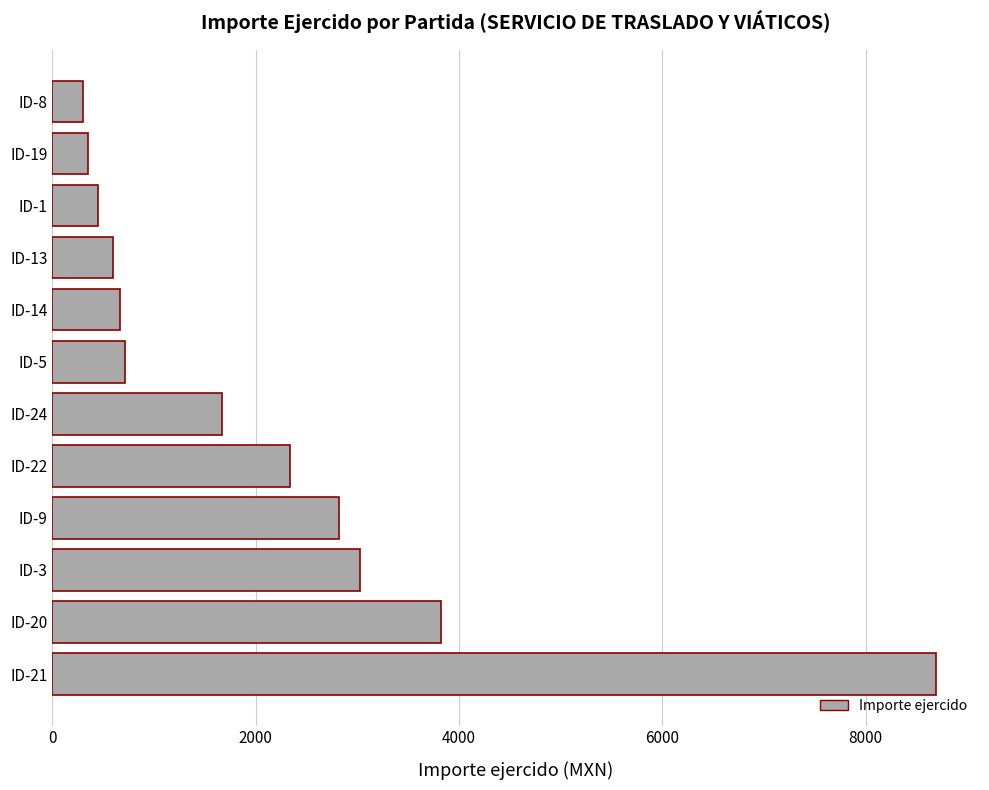

Is it true that the value at ID-19 is 350.0?

True